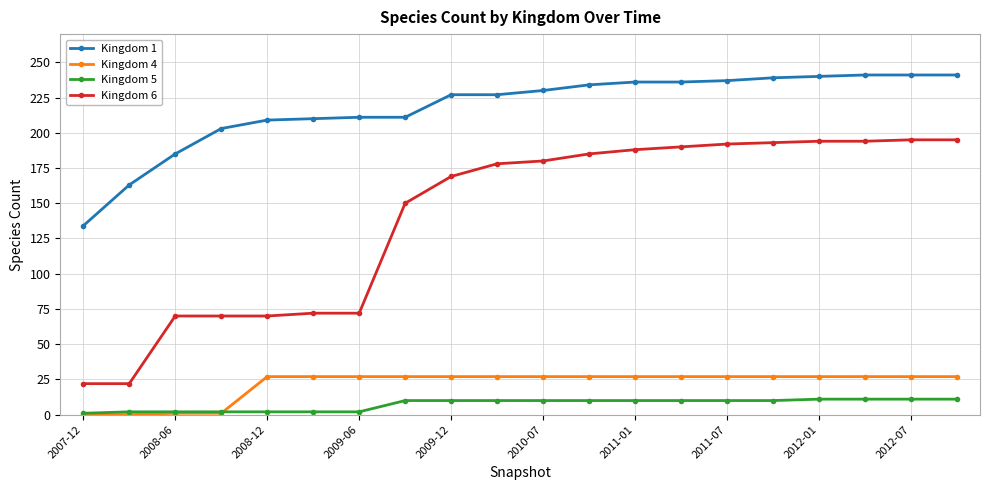

At how many categories does at least one series exceed 220?

12